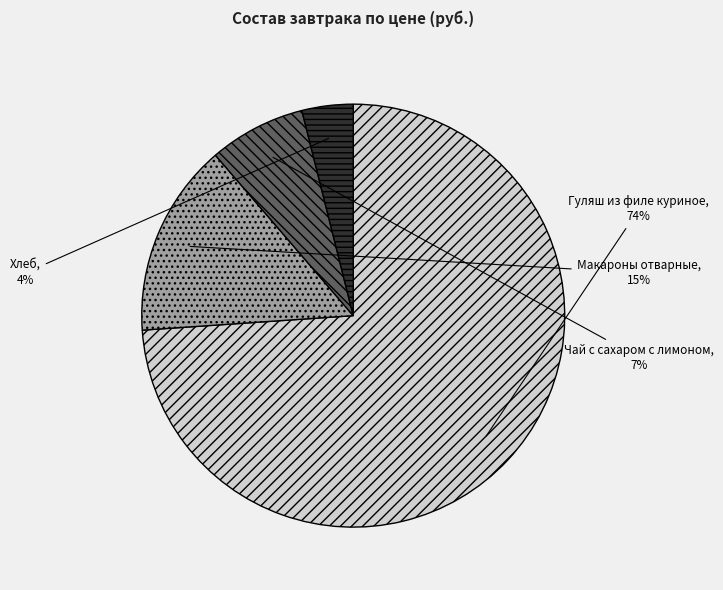

Is the sum of Гуляш из филе куриное and Чай с сахаром с лимоном greater than half?

Yes